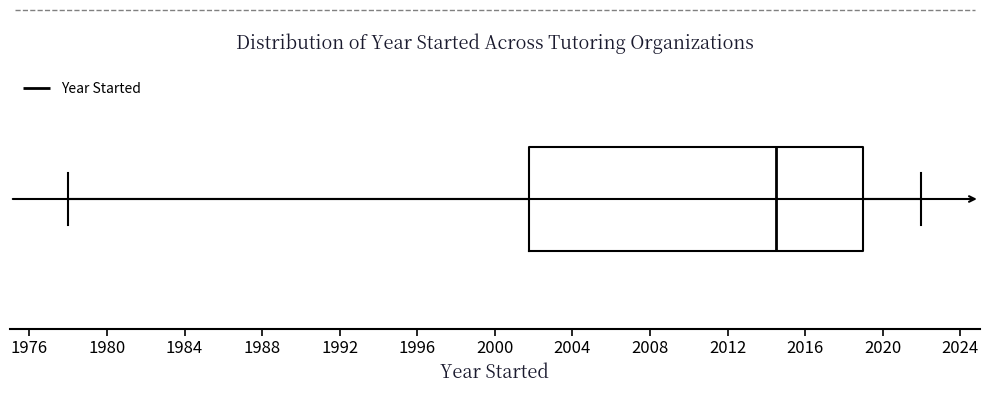

Where does the median line of the box sit on the x-axis? The values are not printed on the chart, so give them approximately, as read against the axis.

2014.5